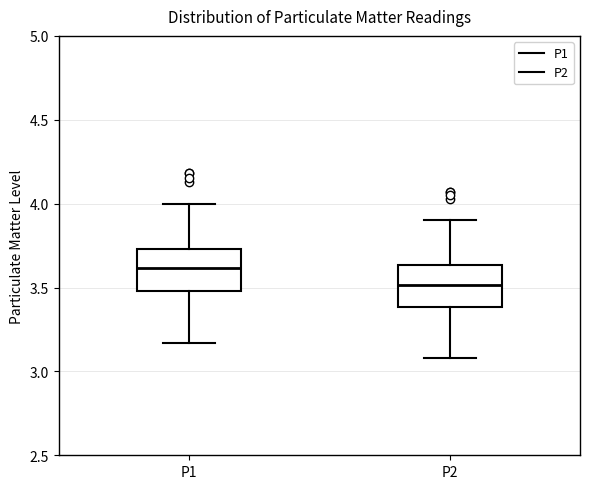

Which box's median line is the lowest?

P2